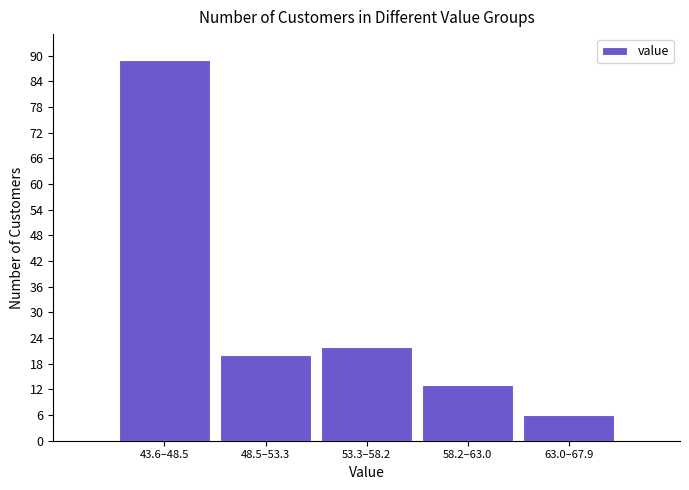

Reading right to left, what are all the values shown in this chart?

6	13	22	20	89